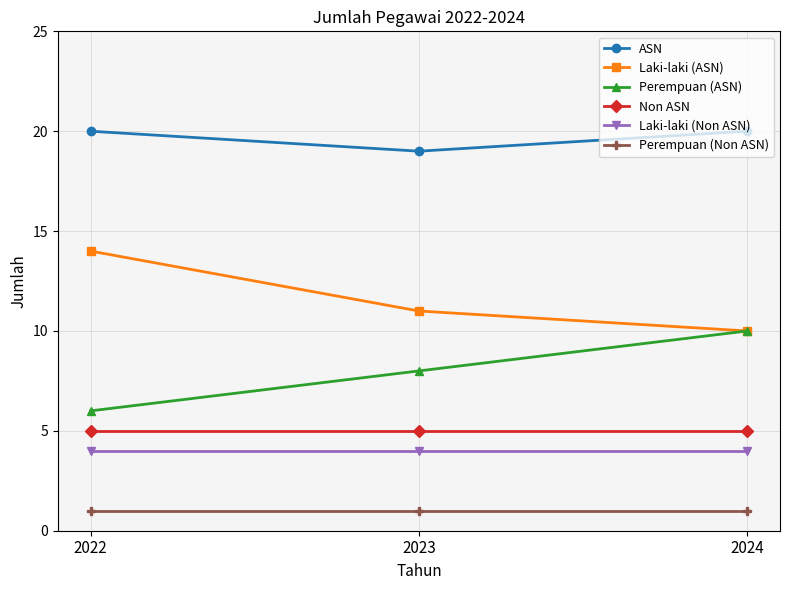

What is the difference between the highest and lowest values at 2024?

19